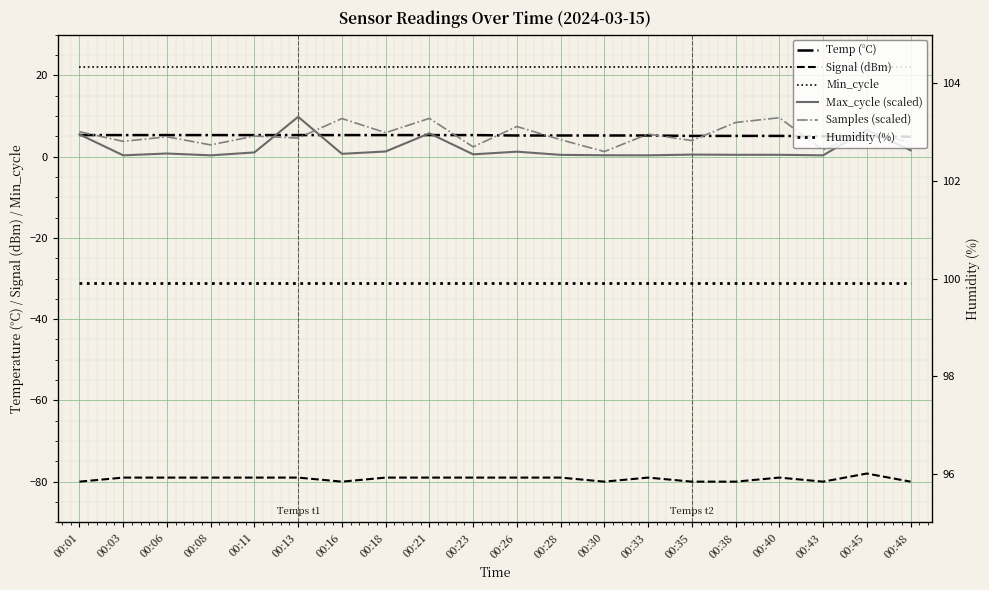

Is this an area chart (filled region under the line)?

No